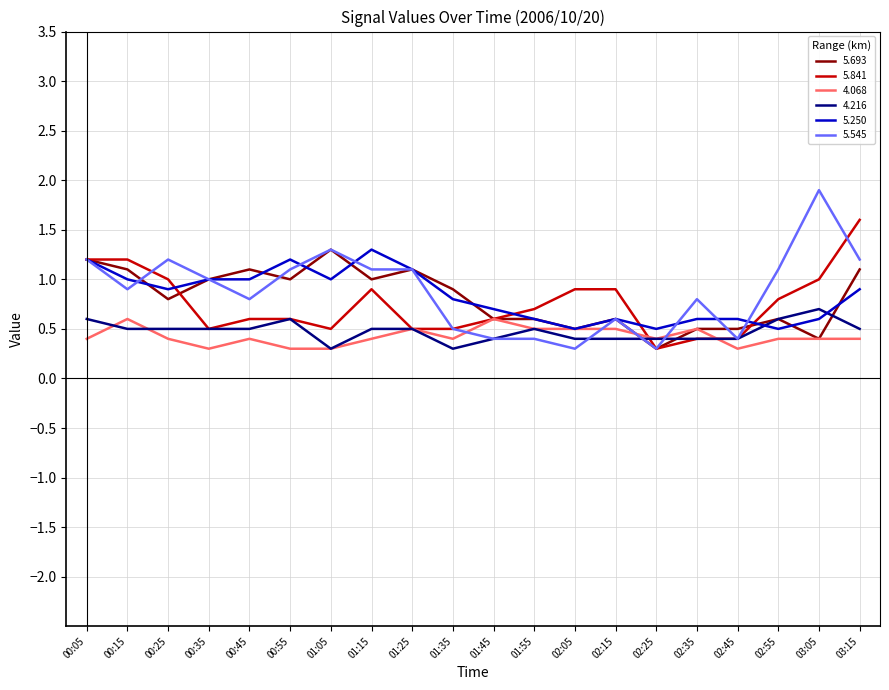

What position from the right is 02:15?

7